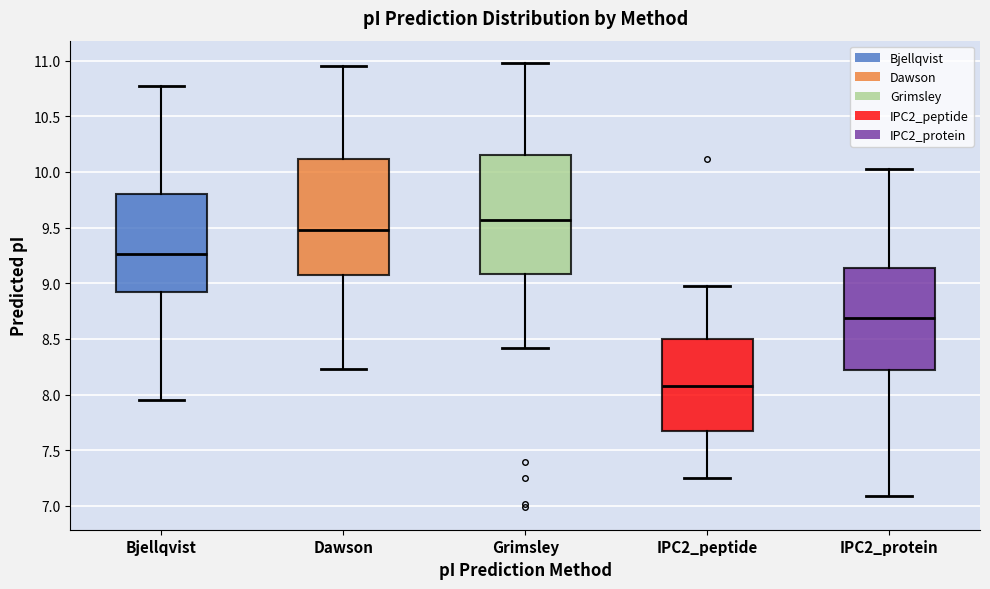

Reading left to right, transcribe this box plot: for each box, give where its median line is, the range the box spans, and where its two whiskers end, as read against the y-axis. The values are not printed on the chart, so give them approximately, as read against the axis.

Bjellqvist: median 9.25, box 8.90 to 9.80, whiskers 7.95 to 10.75
Dawson: median 9.50, box 9.05 to 10.10, whiskers 8.25 to 10.95
Grimsley: median 9.55, box 9.10 to 10.15, whiskers 8.40 to 11.00
IPC2_peptide: median 8.10, box 7.65 to 8.50, whiskers 7.25 to 9.00
IPC2_protein: median 8.70, box 8.20 to 9.15, whiskers 7.10 to 10.05